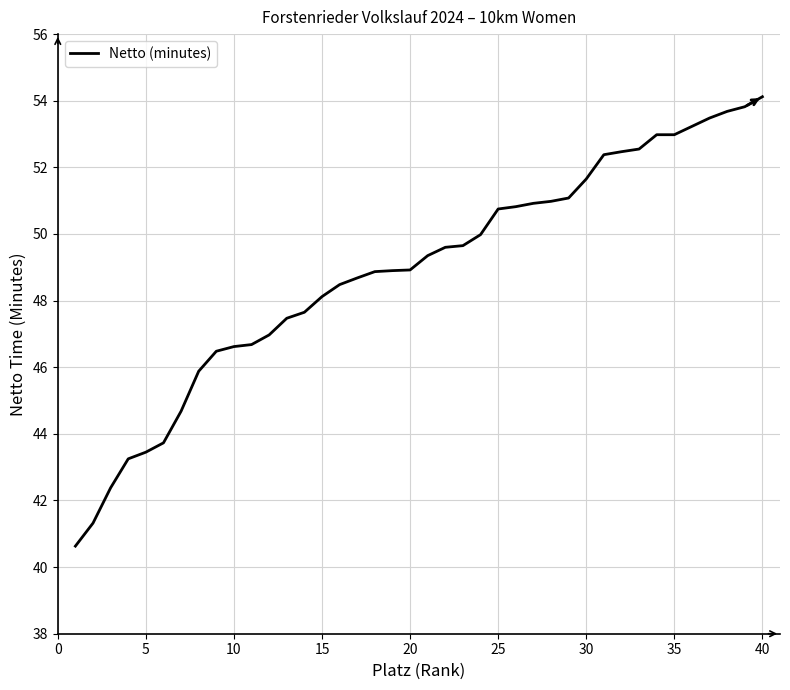

What is the difference between the maximum and minimum values?

13.5